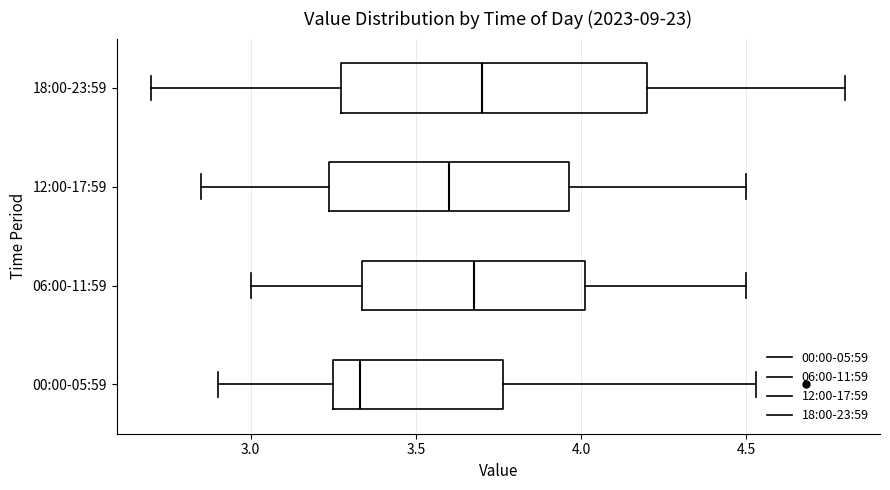

Where does the left whisker of the box for 12:00-17:59 end on the x-axis? The values are not printed on the chart, so give them approximately, as read against the axis.

2.85